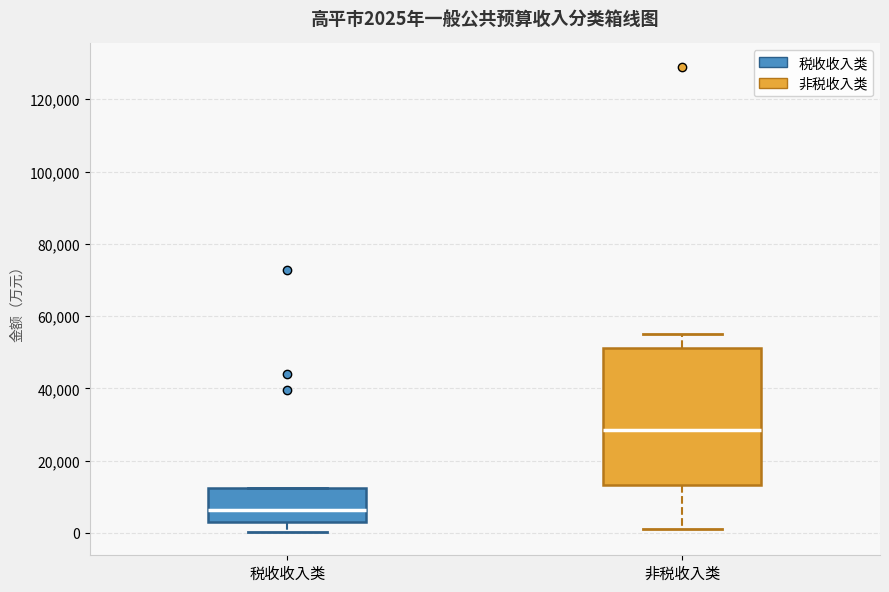

Which box's median line is the highest?

非税收入类